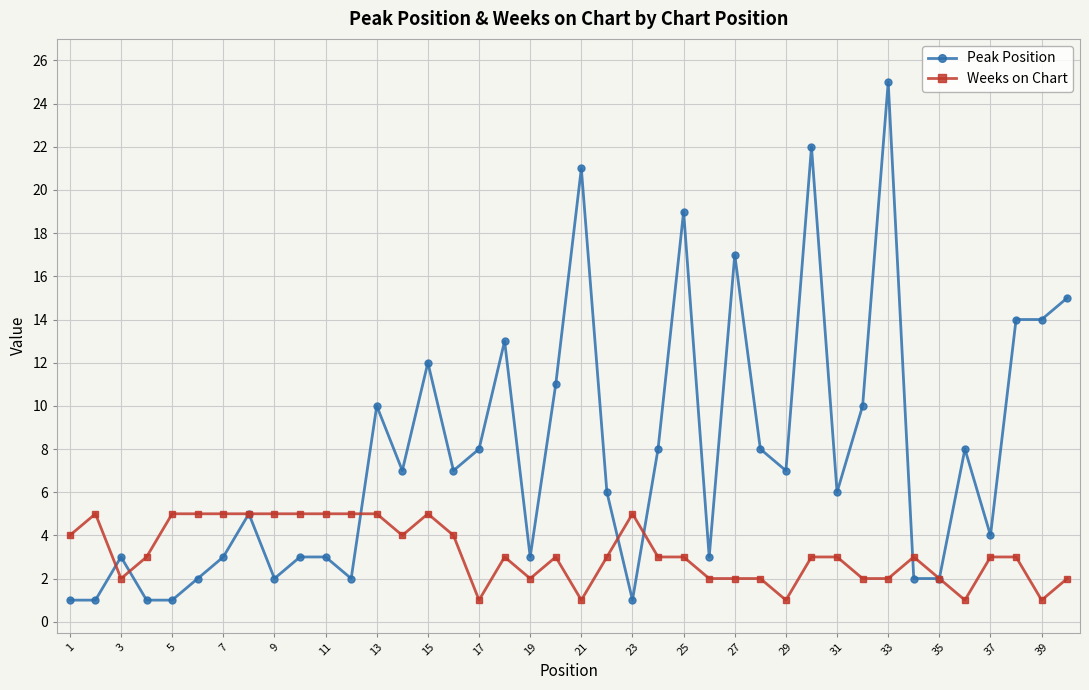

True or false: Weeks on Chart and Peak Position cross at least once.

True